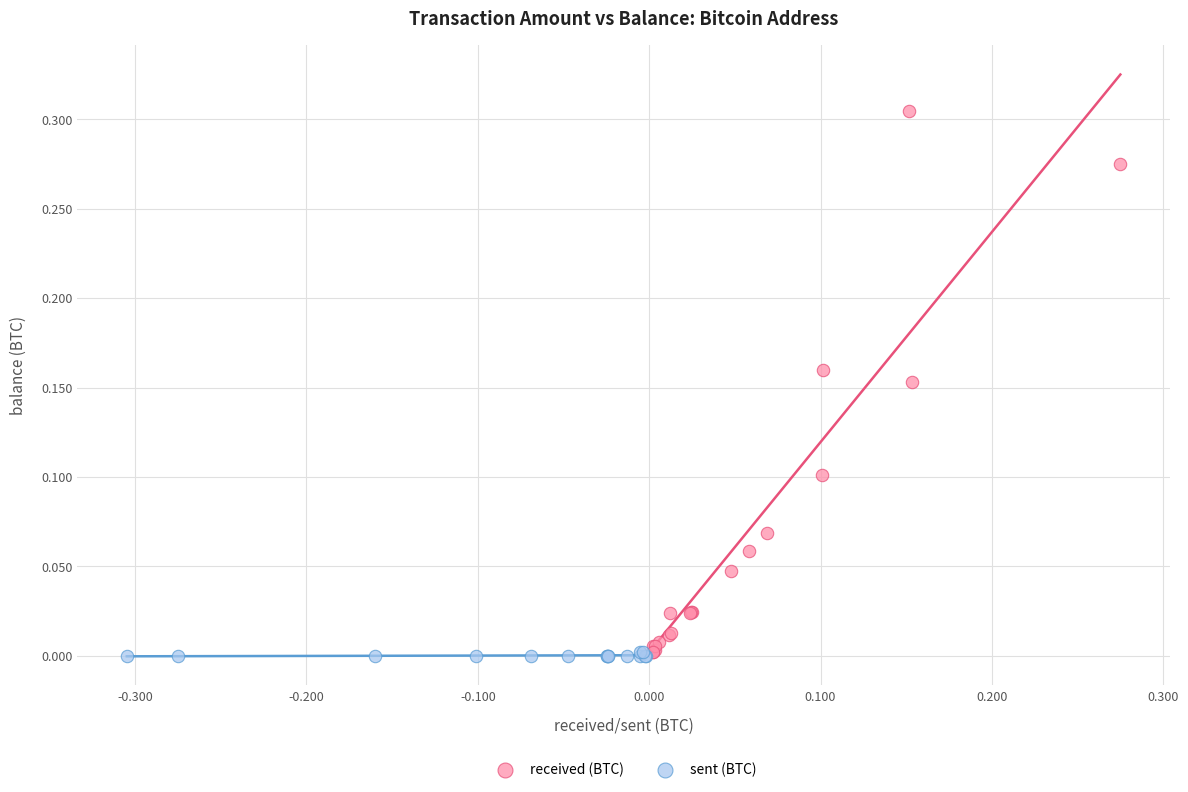

Which series contains the highest Y value?

received (BTC)